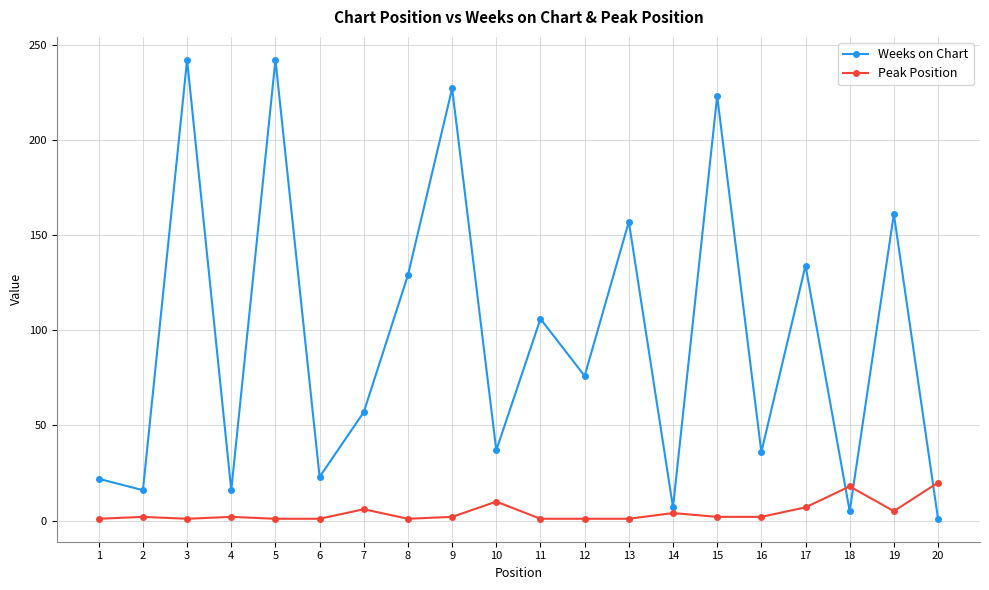

What is the value of the Weeks on Chart point at the 16th from the left?

36